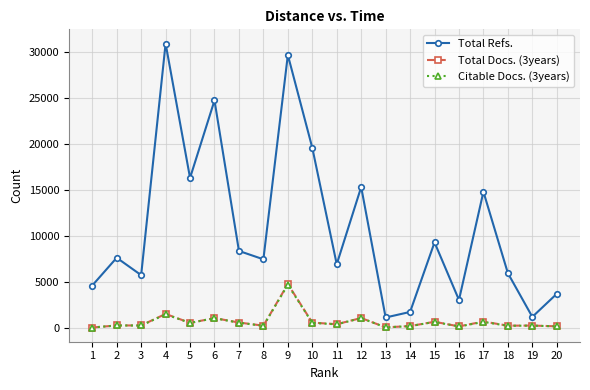

What is the difference between the Total Refs. values at 6 and 12?

9415